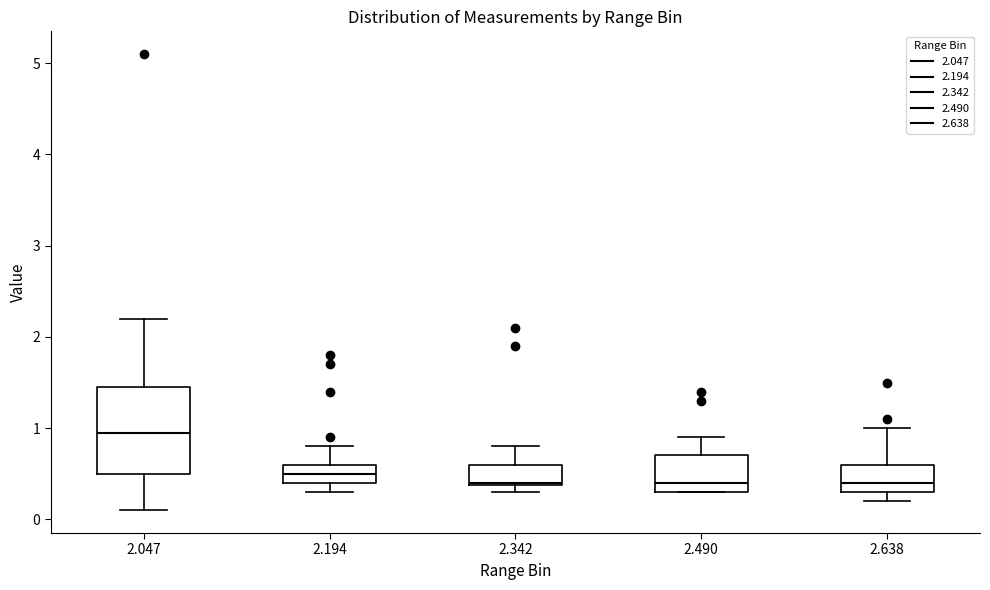

Comparing the boxes themselves (not the whiskers), which one is the tallest?

2.047